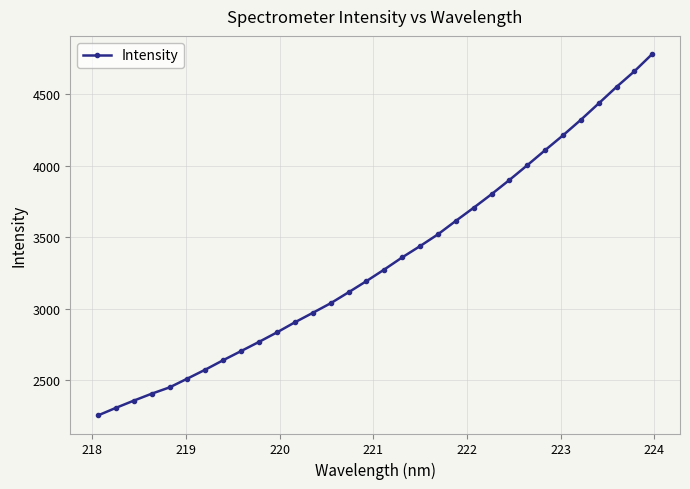

What is the difference between the second highest and second lowest values?

2351.6